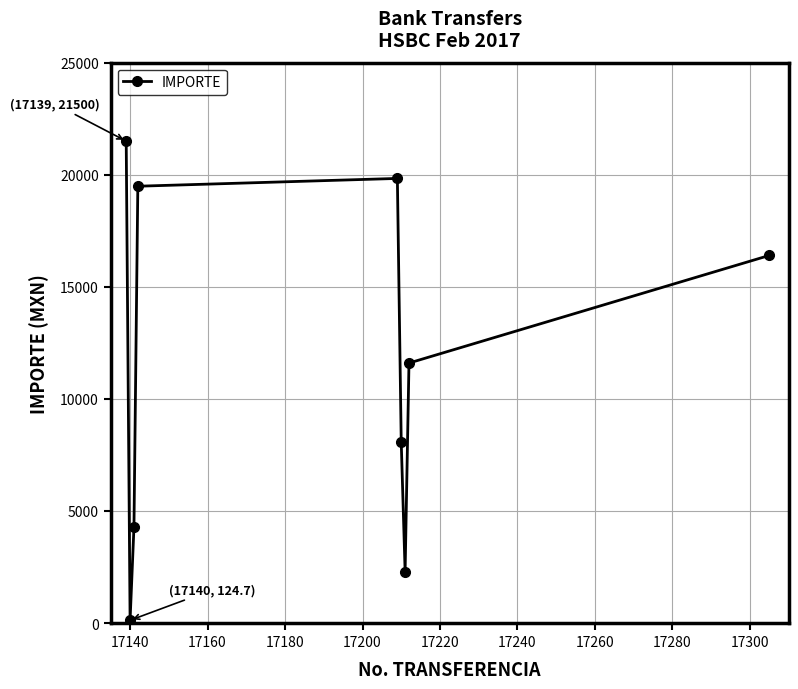

What is the sum of all values?

103593.0